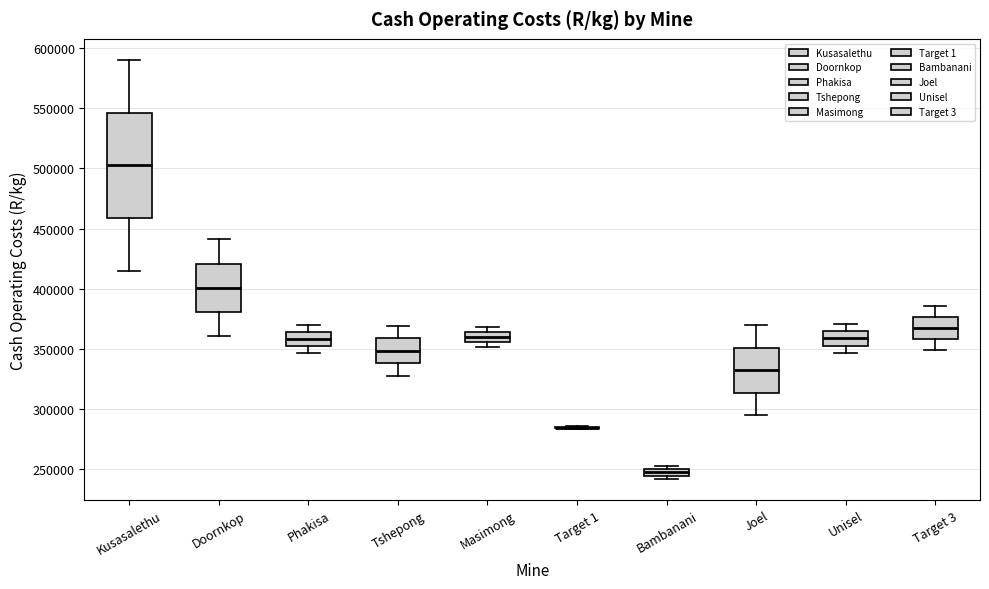

Where is the lower edge of the box for Bambanani on the y-axis? The values are not printed on the chart, so give them approximately, as read against the axis.

245000